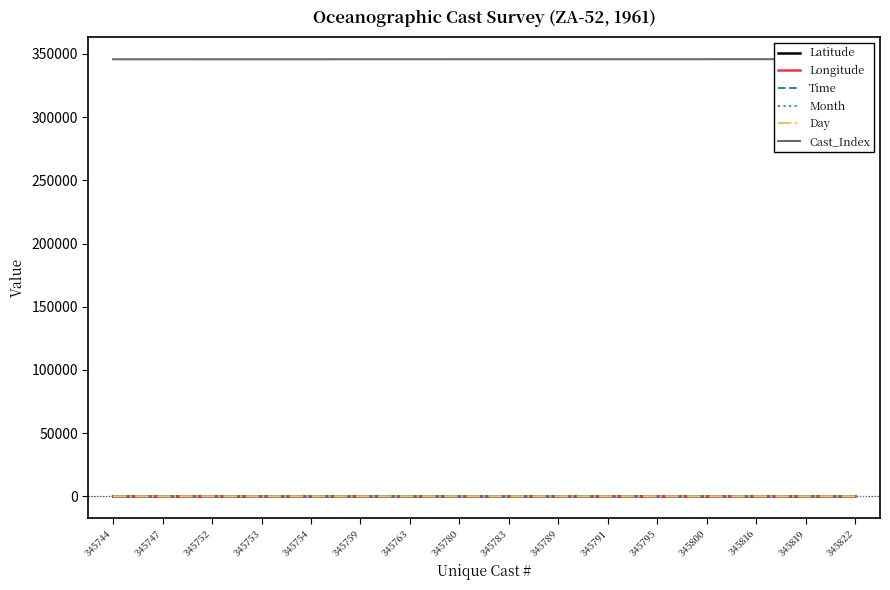

Which series has the largest range (max minus min)?

Cast_Index